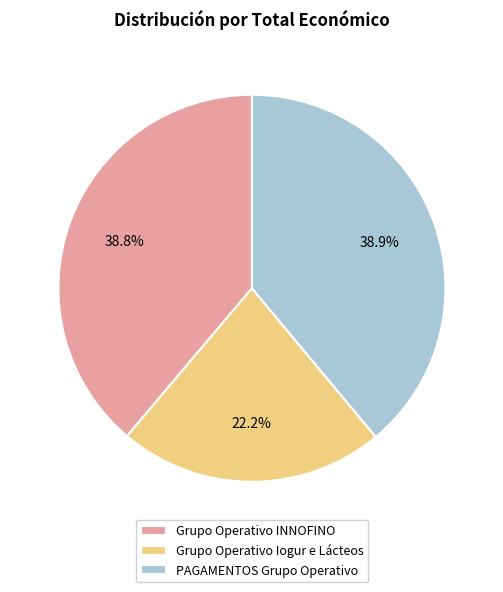

True or false: PAGAMENTOS Grupo Operativo accounts for 46% of the total.

False